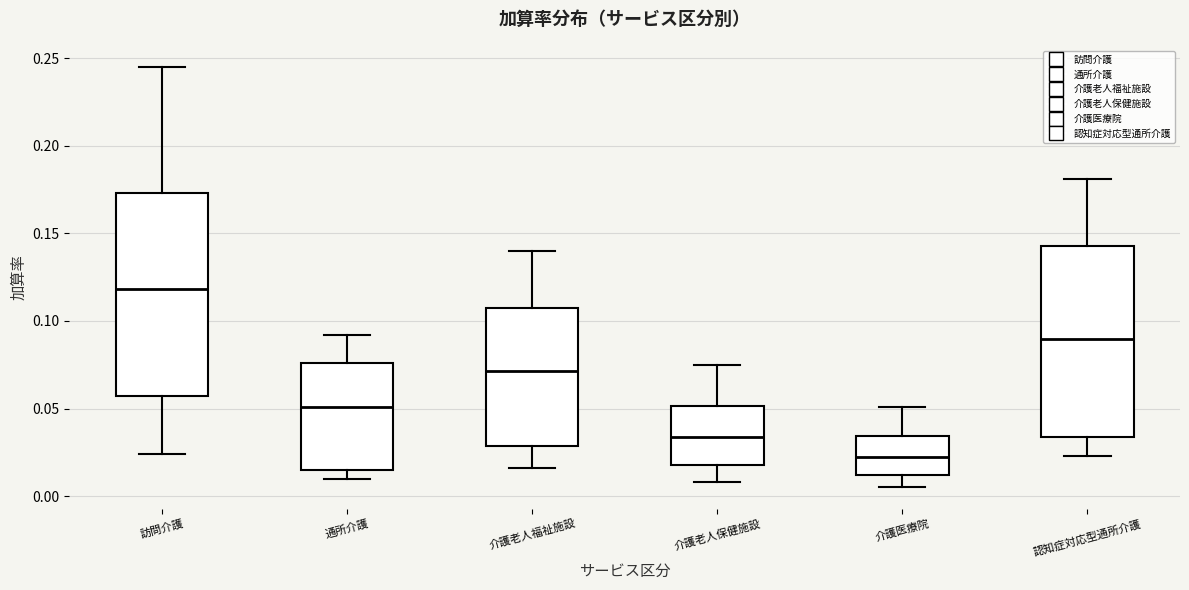

Which box's median line is the highest?

訪問介護